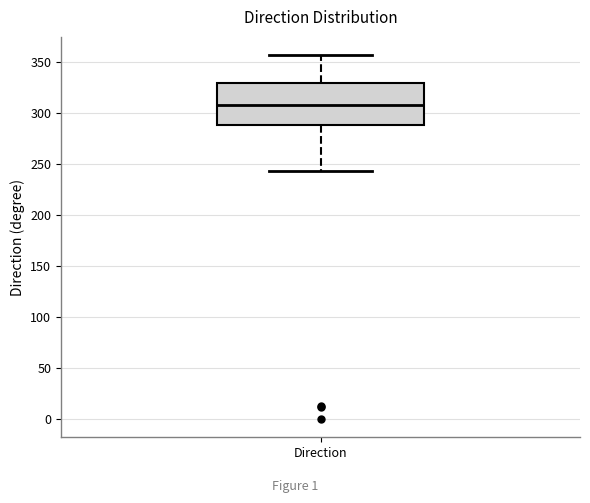

Where does the lower whisker of the box for Direction end on the y-axis? The values are not printed on the chart, so give them approximately, as read against the axis.

245